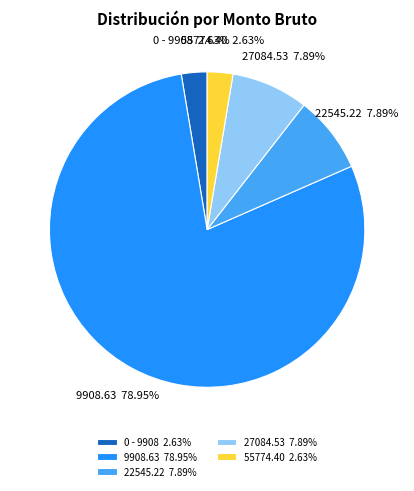

Do 55774.40 2.63% and 27084.53 7.89% together represent more than half of the pie?

No